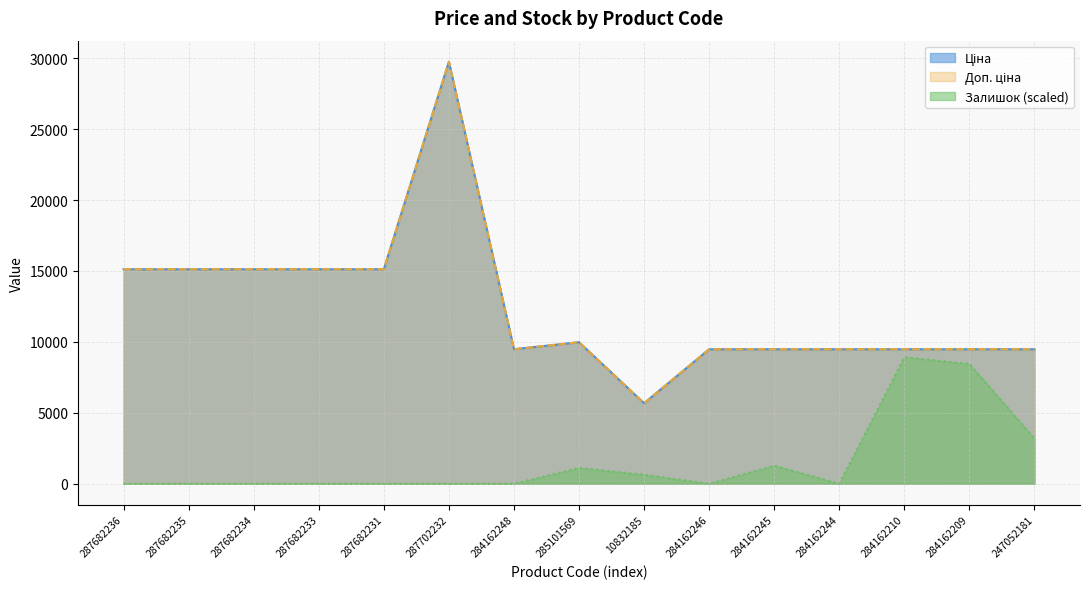

What is the label of the 2nd point from the right?

284162209